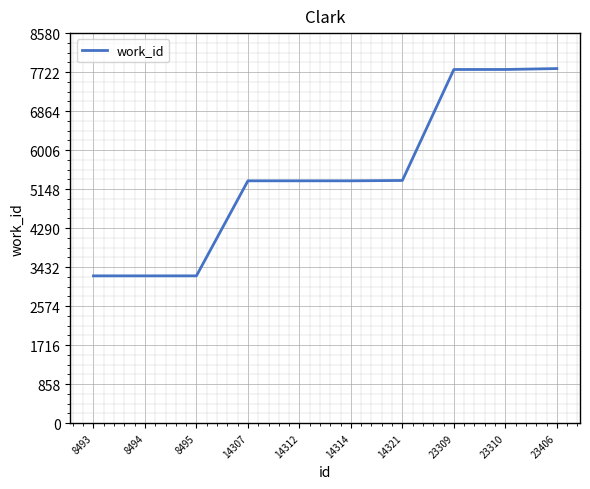

What is the difference between the maximum and minimum values?

4559